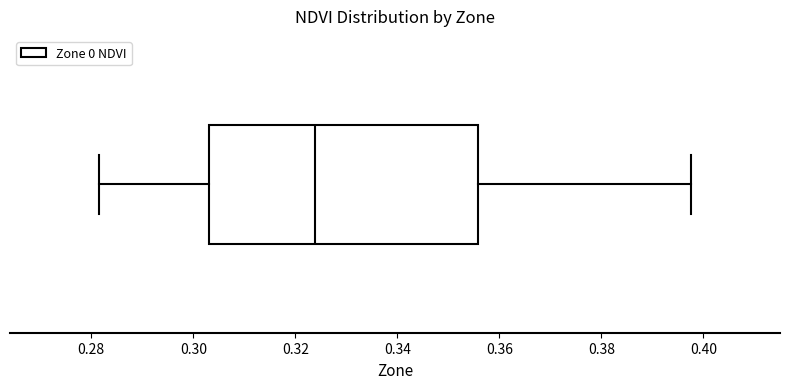

Transcribe this box plot: give where the median line is, the range the box spans, and where the two whiskers end, as read against the x-axis. The values are not printed on the chart, so give them approximately, as read against the axis.

median 0.324, box 0.304 to 0.356, whiskers 0.282 to 0.398